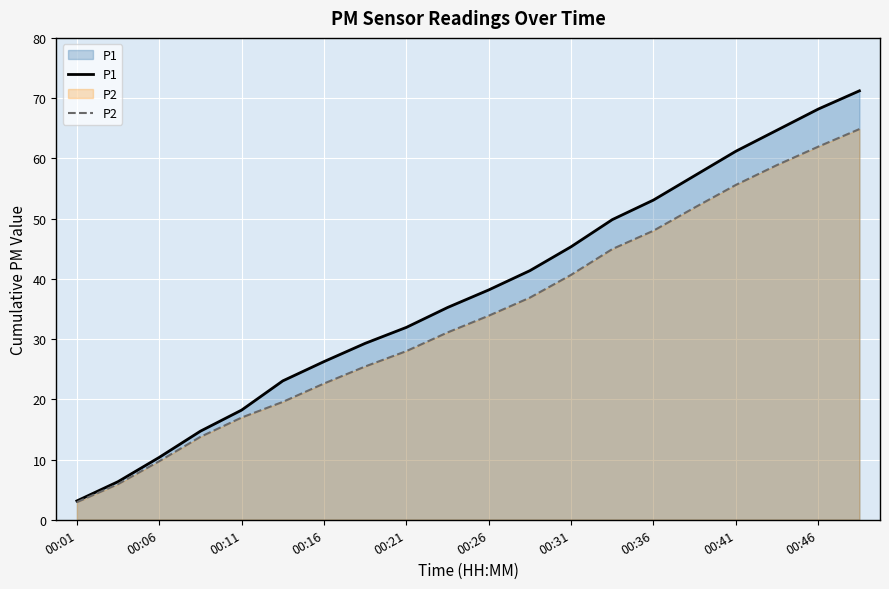

What is the spread (max minus min) of values at 00:26?

4.3